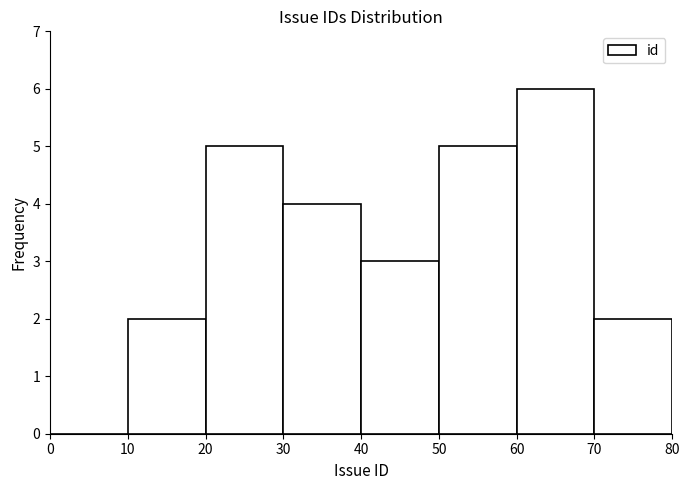

Reading left to right, list every bar in this chart as the range it spans on the x-axis followed by its height. The values are not printed on the chart, so give them approximately, as read against the axis.

0 to 10: 0
10 to 20: 2
20 to 30: 5
30 to 40: 4
40 to 50: 3
50 to 60: 5
60 to 70: 6
70 to 80: 2